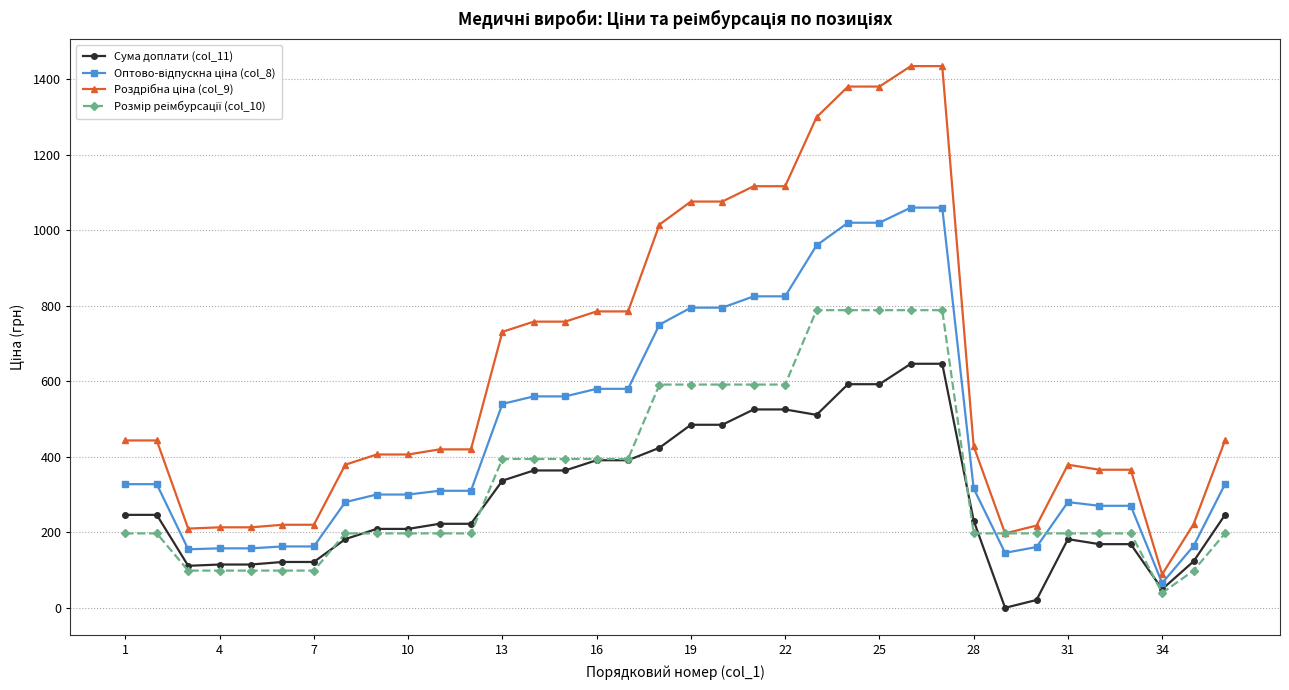

True or false: Сума доплати (col_11) has more than 0 points higher than both neighbors.

True